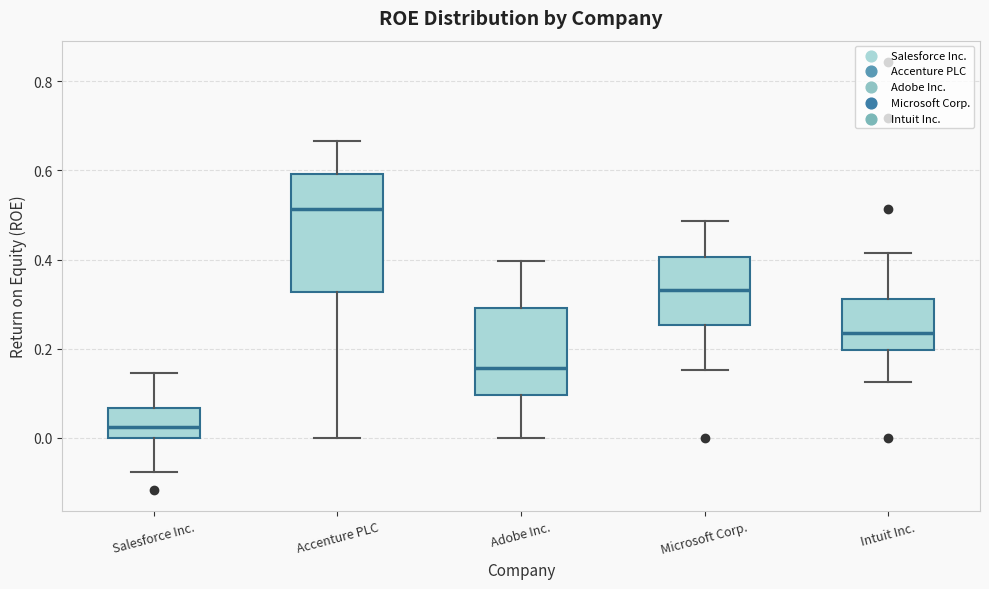

Where does the lower whisker of the box for Intuit Inc. end on the y-axis? The values are not printed on the chart, so give them approximately, as read against the axis.

0.12